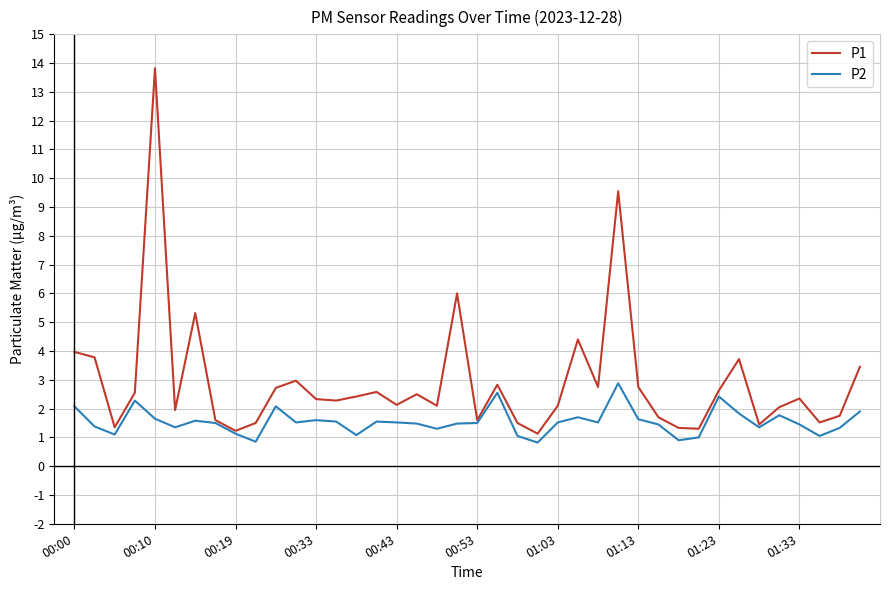

What is the maximum value shown in the chart?

13.8